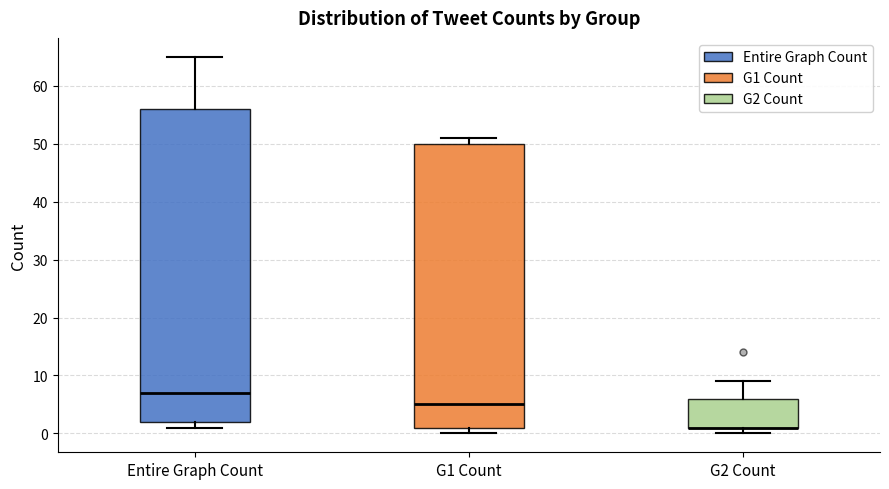

Reading left to right, read every box against the y-axis: the position of its median line, the range the box covers, and the ends of its whiskers. The values are not printed on the chart, so give them approximately, as read against the axis.

Entire Graph Count: median 7, box 2 to 56, whiskers 1 to 65
G1 Count: median 5, box 1 to 50, whiskers 0 to 51
G2 Count: median 1 (drawn on the box's lower edge), box 1 to 6, whiskers 0 to 9